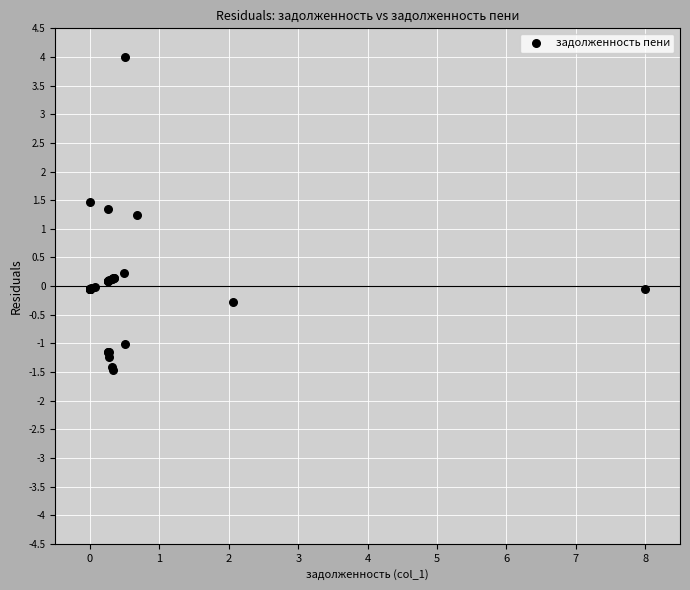

What Y value in the scatter plot is closest to 1?

1.2